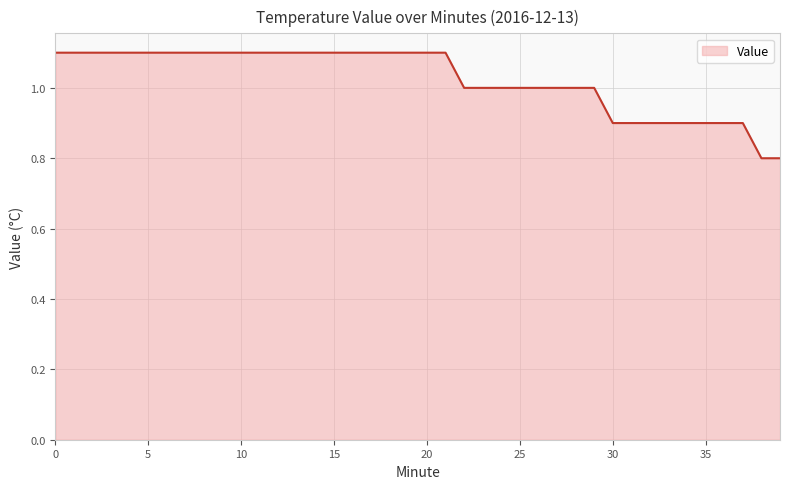

What is the maximum value shown in the chart?

1.1